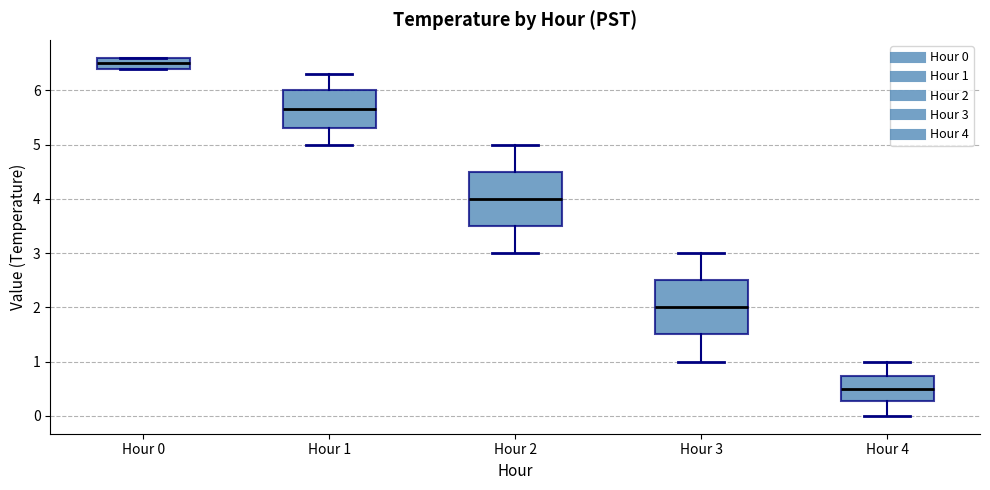

Reading left to right, transcribe this box plot: for each box, give where its median line is, the range the box spans, and where its two whiskers end, as read against the y-axis. The values are not printed on the chart, so give them approximately, as read against the axis.

Hour 0: median 6.5, box 6.4 to 6.6, whiskers 6.4 to 6.6
Hour 1: median 5.7, box 5.3 to 6.0, whiskers 5.0 to 6.3
Hour 2: median 4.0, box 3.5 to 4.5, whiskers 3.0 to 5.0
Hour 3: median 2.0, box 1.5 to 2.5, whiskers 1.0 to 3.0
Hour 4: median 0.5, box 0.3 to 0.7, whiskers 0.0 to 1.0